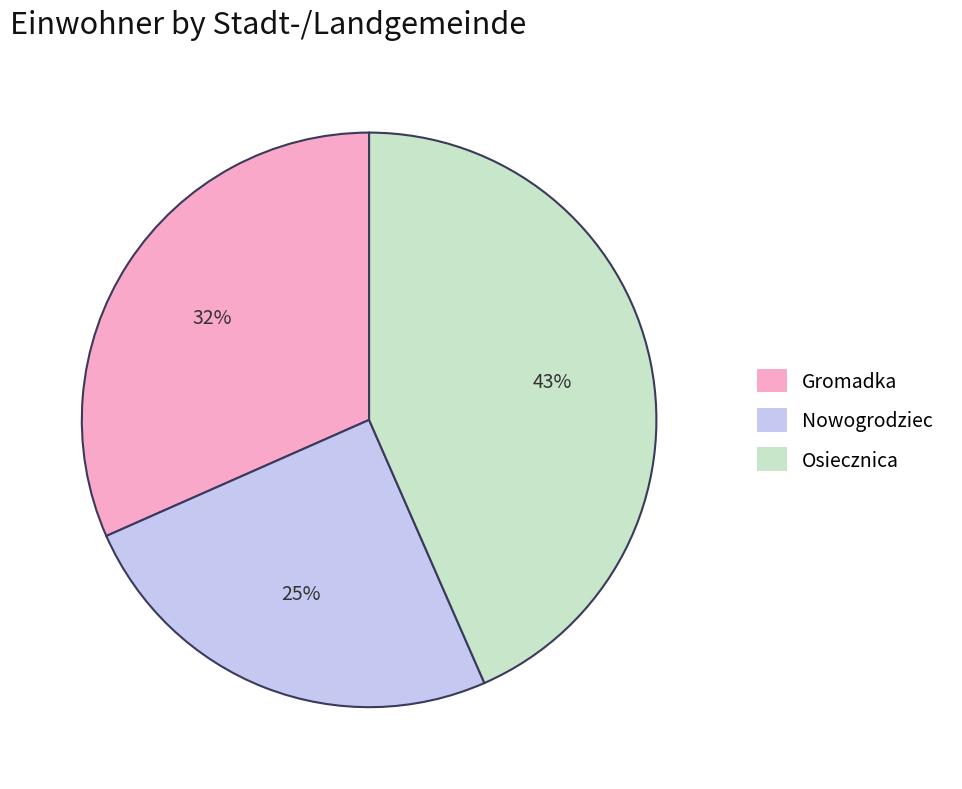

Does any single category account for the majority?

No